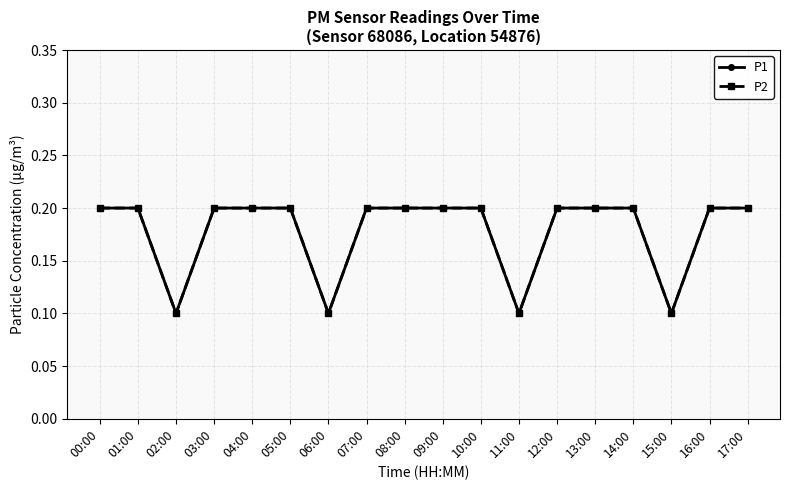

Reading left to right, what are all the values shown in this chart?

P1: 00:00=0.2	01:00=0.2	02:00=0.1	03:00=0.2	04:00=0.2	05:00=0.2	06:00=0.1	07:00=0.2	08:00=0.2	09:00=0.2	10:00=0.2	11:00=0.1	12:00=0.2	13:00=0.2	14:00=0.2	15:00=0.1	16:00=0.2	17:00=0.2
P2: 00:00=0.2	01:00=0.2	02:00=0.1	03:00=0.2	04:00=0.2	05:00=0.2	06:00=0.1	07:00=0.2	08:00=0.2	09:00=0.2	10:00=0.2	11:00=0.1	12:00=0.2	13:00=0.2	14:00=0.2	15:00=0.1	16:00=0.2	17:00=0.2